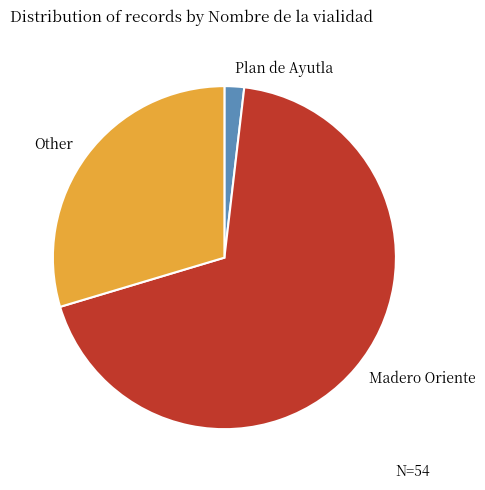

How many slices are in this pie chart?

3